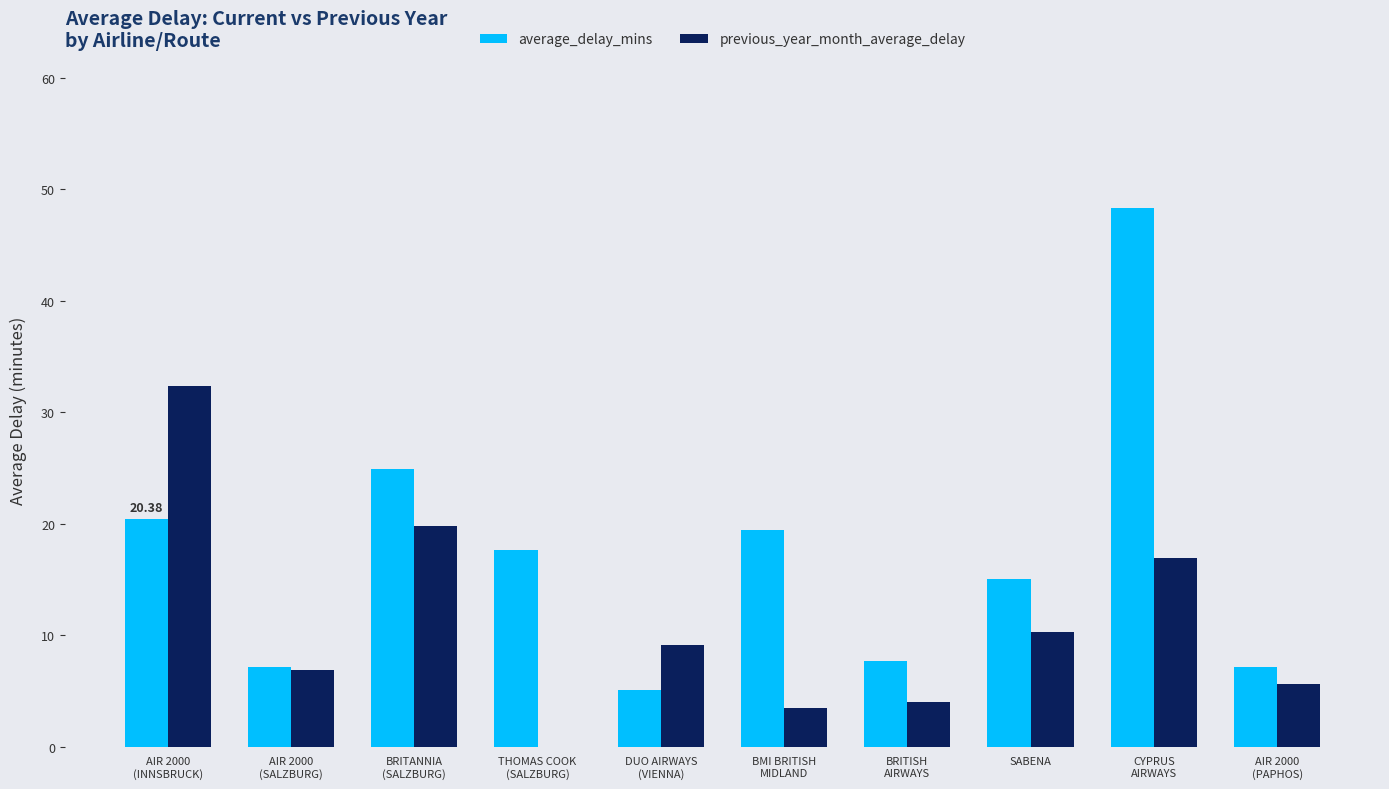

What is the difference between the average_delay_mins values at DUO AIRWAYS
(VIENNA) and BMI BRITISH
MIDLAND?

14.3